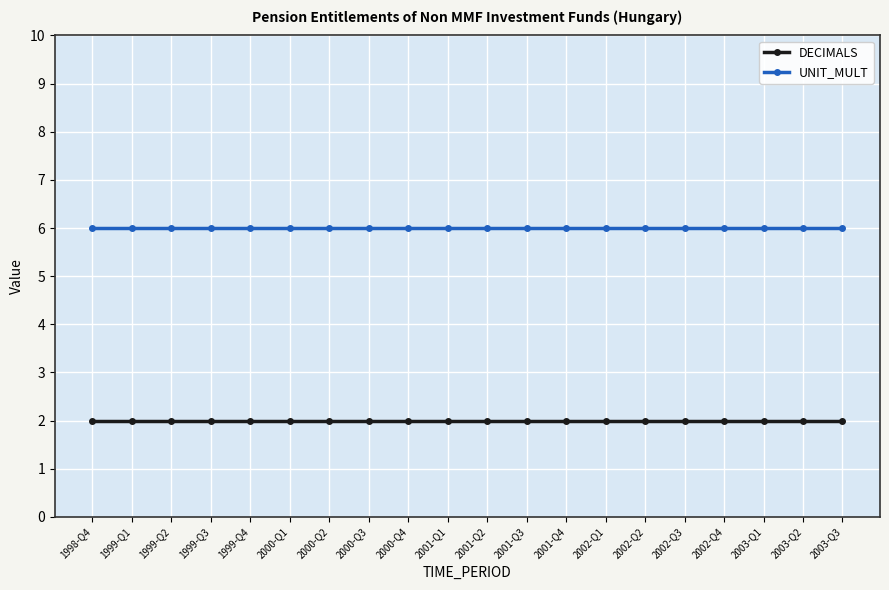

What is the label of the 6th point from the left?

2000-Q1